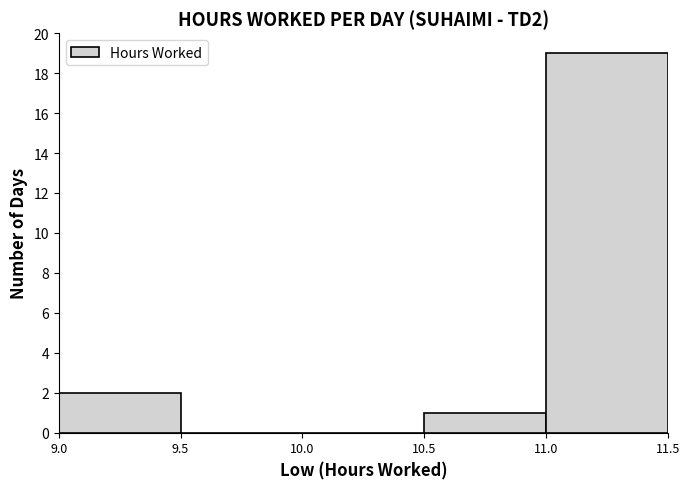

How tall is the bar that spans 11.0 to 11.5 on the x-axis? The values are not printed on the chart, so give them approximately, as read against the axis.

19